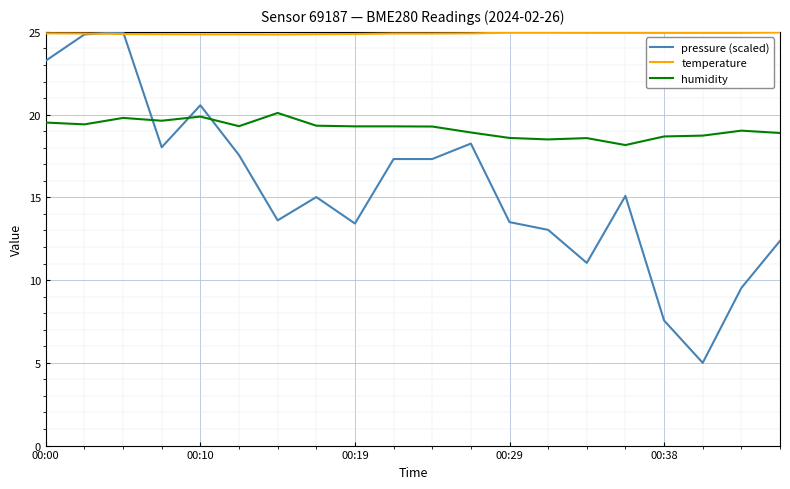

Rank the series by their average value, from lowest to highest.

pressure (scaled), humidity, temperature